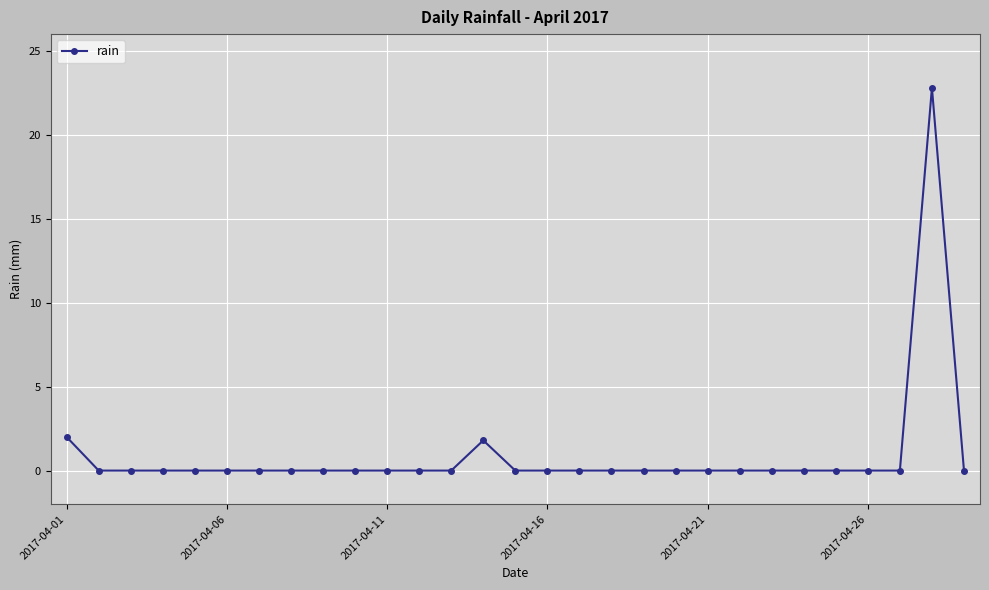

What is the difference between the second highest and minimum values?

2.0